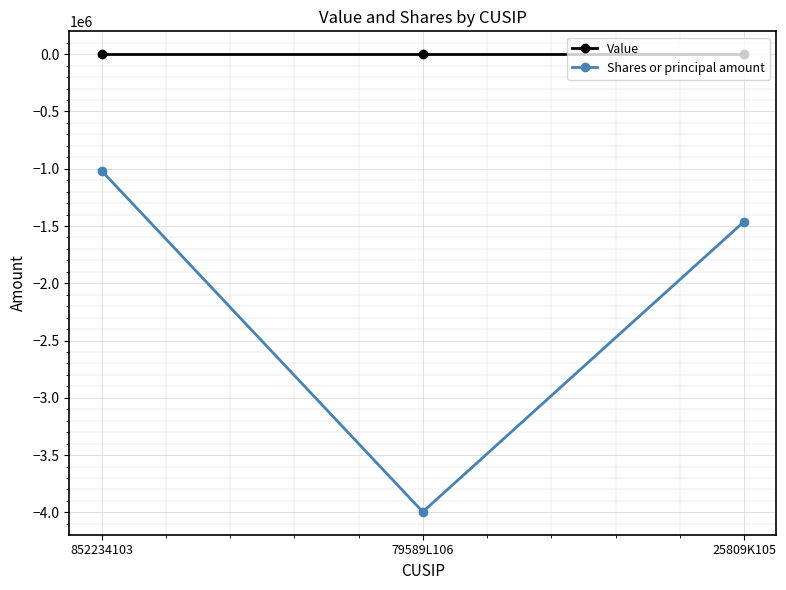

The Shares or principal amount series shows -669220 at 25809K105. True or false?

False